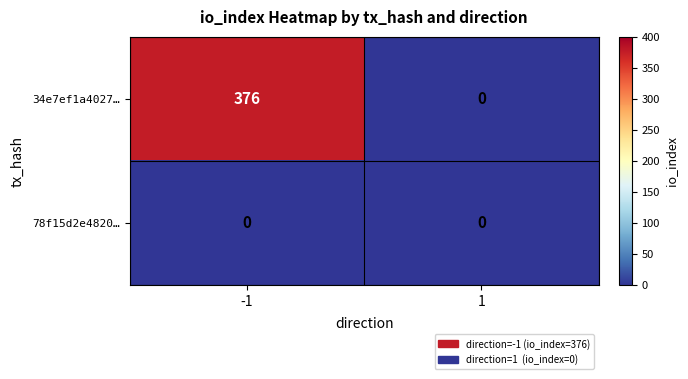

Rank the series by their average value, from highest to lowest.

34e7ef1a4027…, 78f15d2e4820…